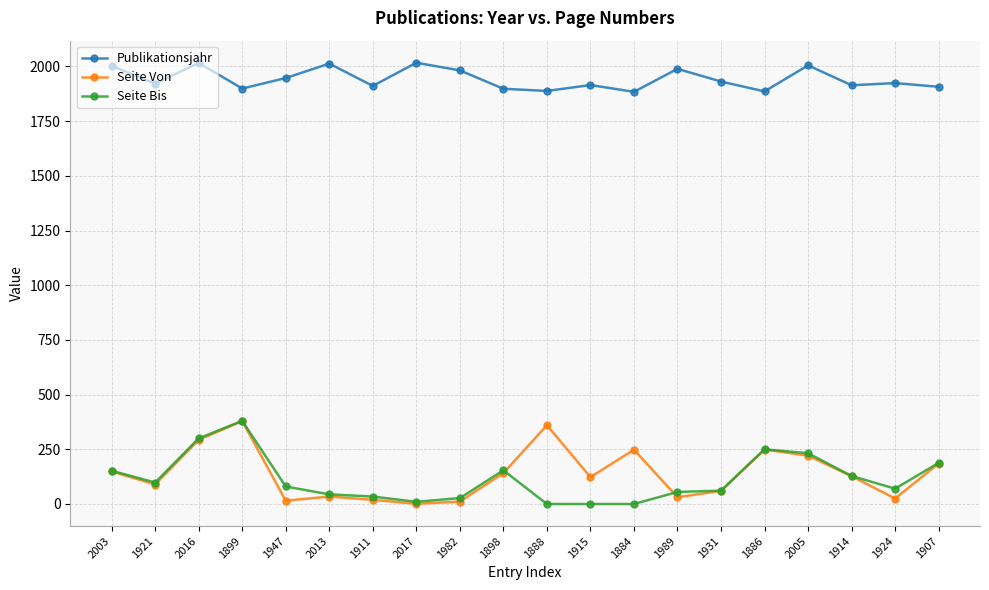

Is the value of Seite Bis at 1907 greater than the value of Seite Von at 1884?

No